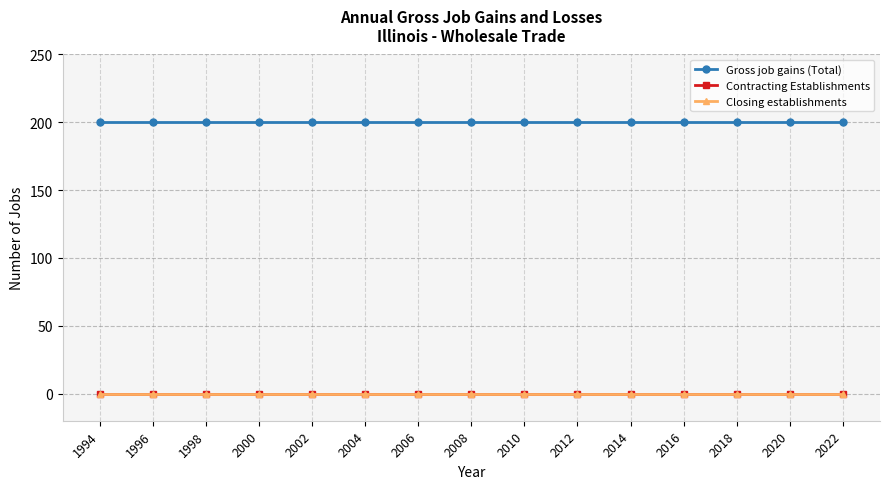

Does the chart have visible grid lines?

Yes